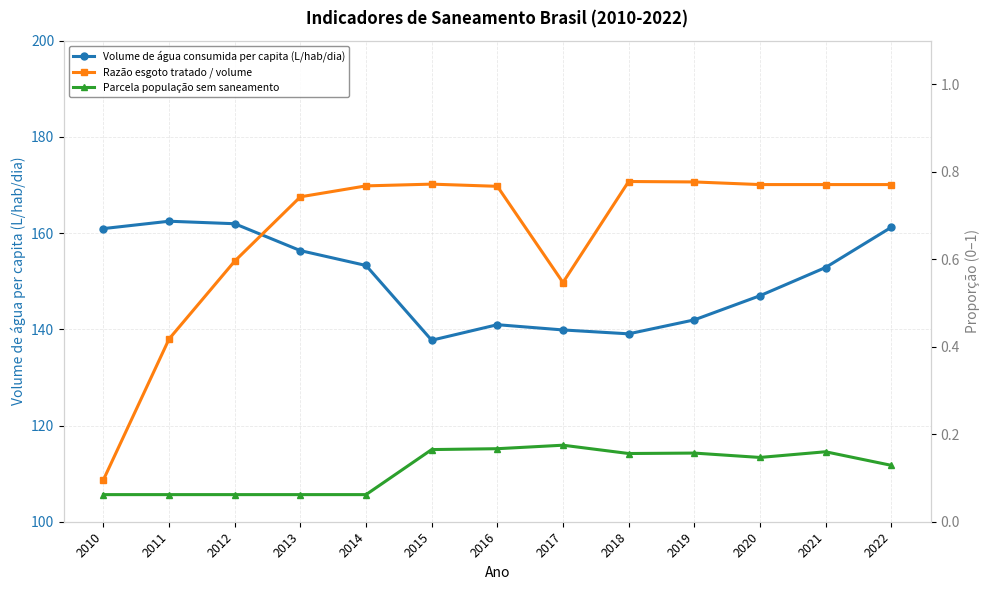

How many data points does each series have?

13